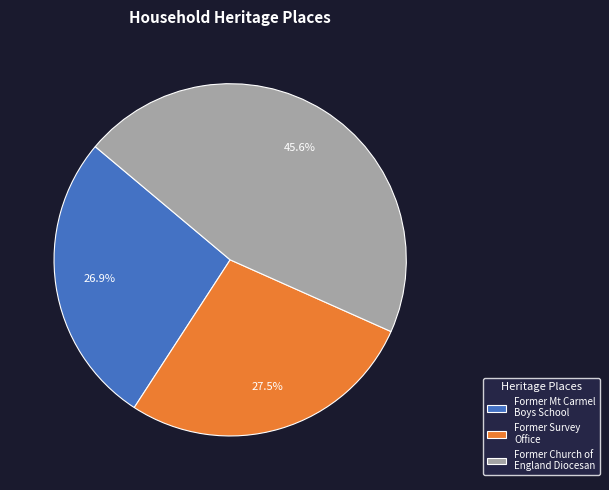

How many slices are in this pie chart?

3